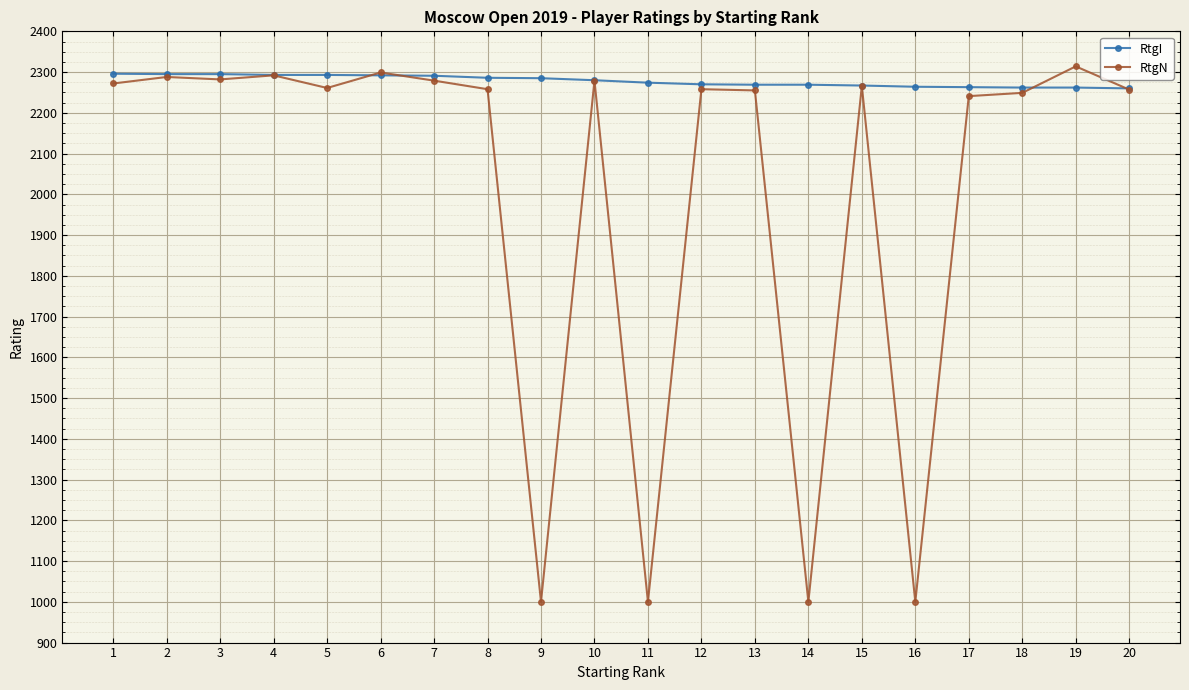

How many lines are shown in the chart?

2